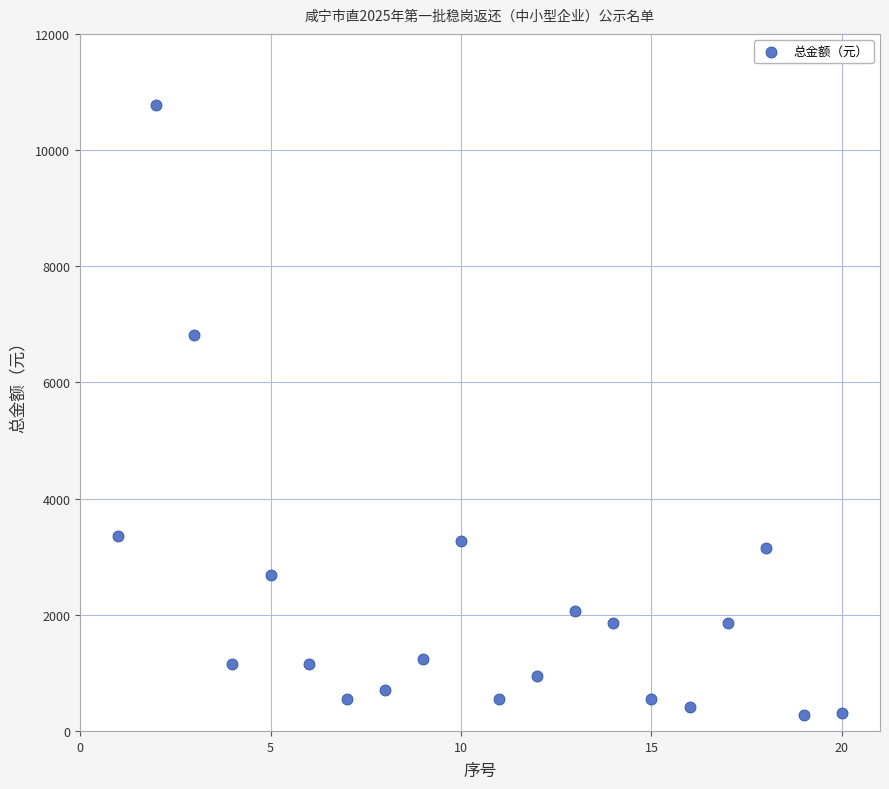

What is the range of X values (max minus min)?

19